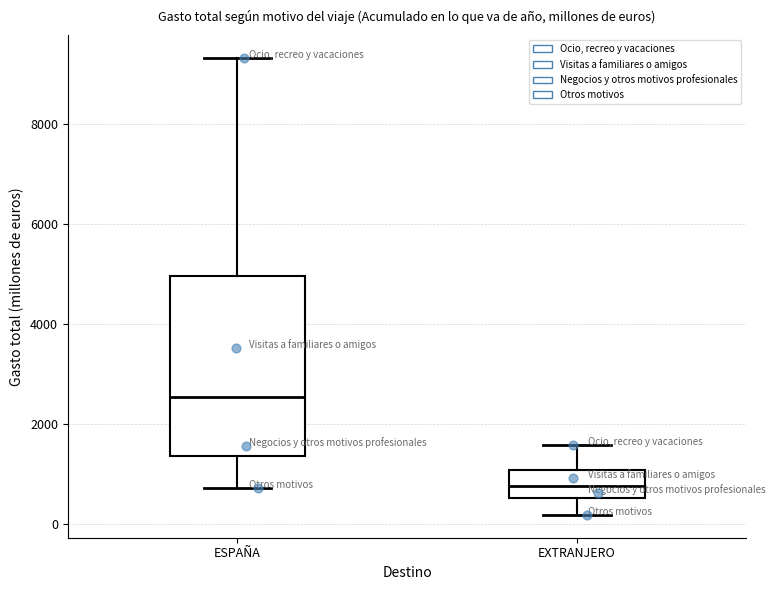

Reading left to right, read every box against the y-axis: the position of its median line, the range the box covers, and the ends of its whiskers. The values are not printed on the chart, so give them approximately, as read against the axis.

ESPAÑA: median 2600, box 1400 to 5000, whiskers 800 to 9400
EXTRANJERO: median 800, box 600 to 1000, whiskers 200 to 1600